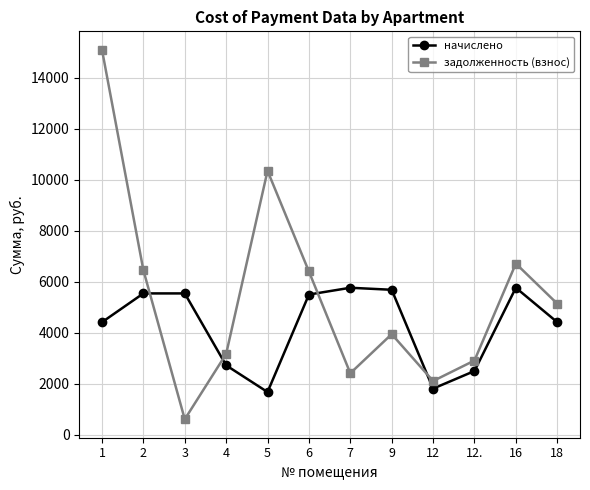

What is the approximate value of начислено at 2?

5551.9